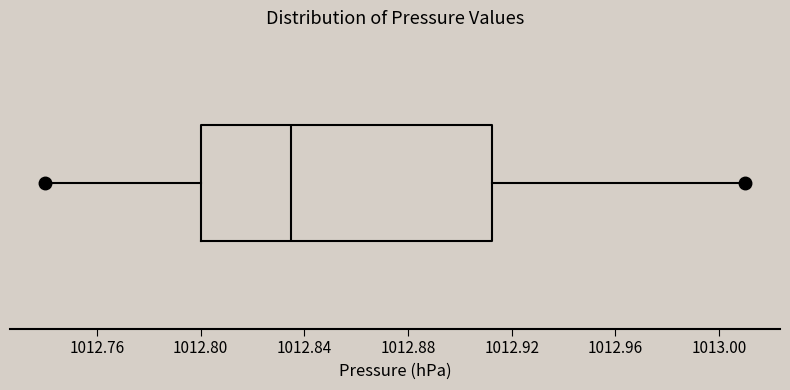

Where is the right edge of the box on the x-axis? The values are not printed on the chart, so give them approximately, as read against the axis.

1012.915